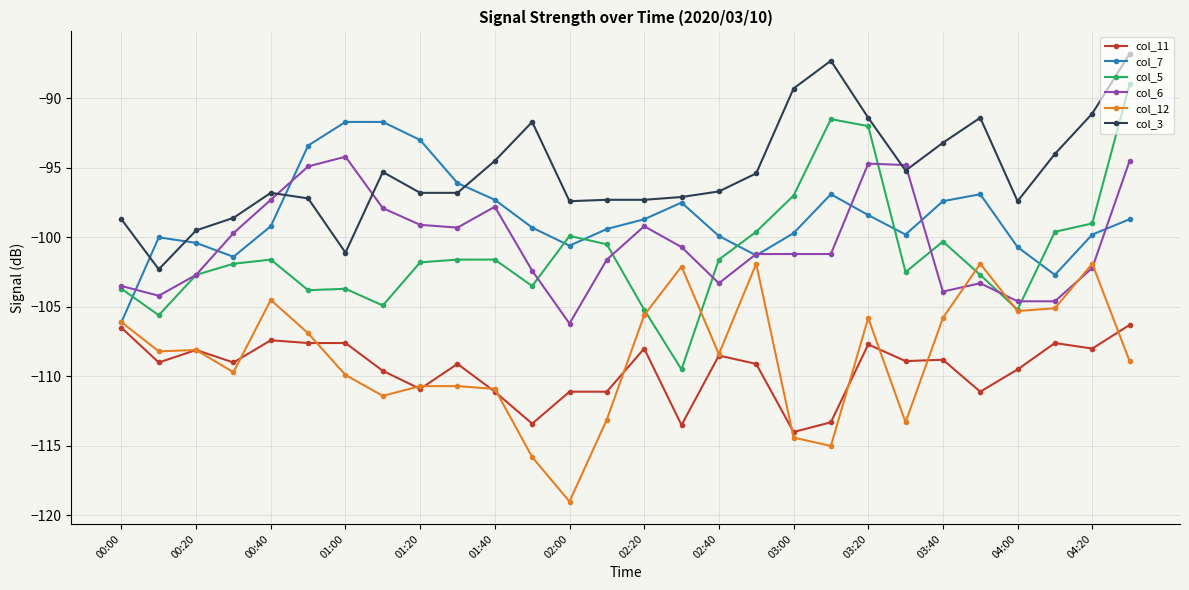

What is the smallest value displayed?

-119.0